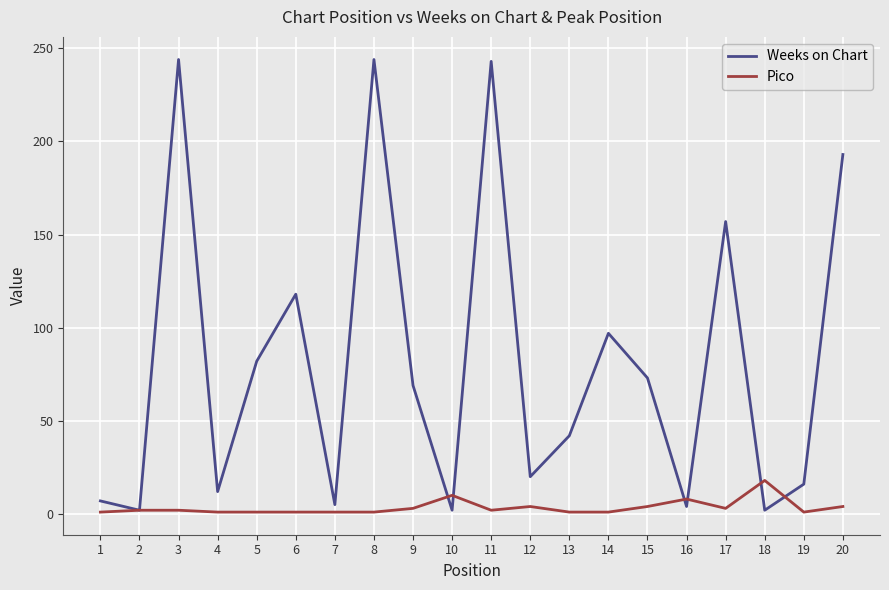

What is the difference between the maximum and minimum values in the Weeks on Chart series?

242